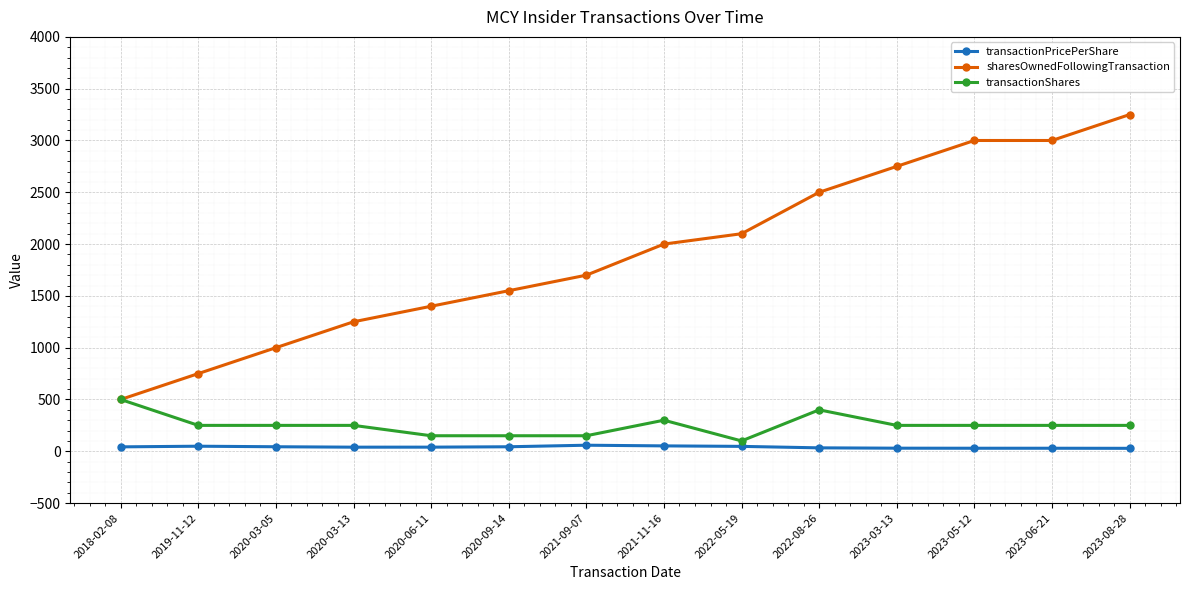

Is the value of transactionPricePerShare at 2019-11-12 greater than the value of transactionShares at 2020-09-14?

No